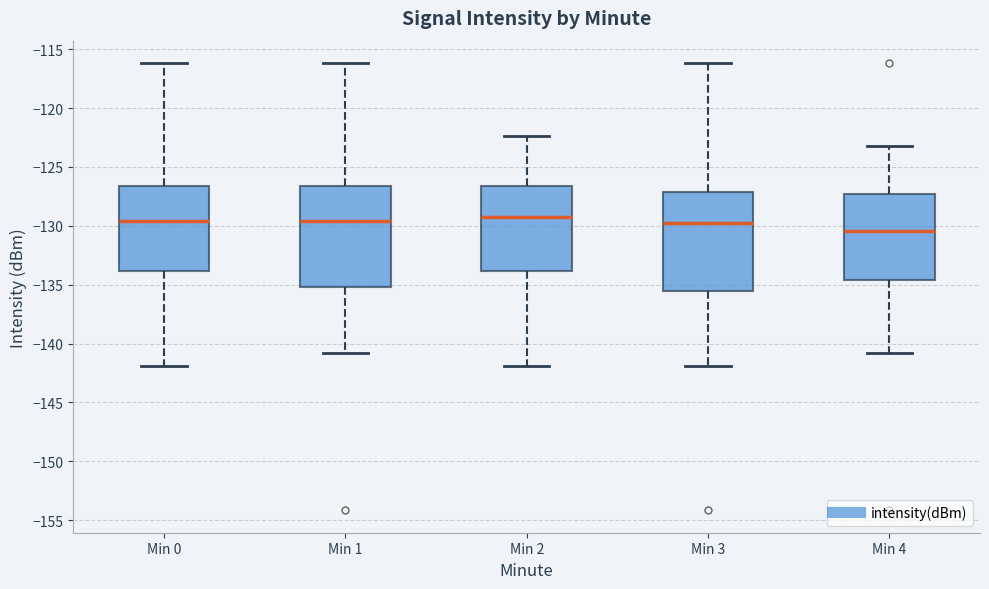

Reading left to right, read every box against the y-axis: the position of its median line, the range the box covers, and the ends of its whiskers. The values are not printed on the chart, so give them approximately, as read against the axis.

Min 0: median -129.5, box -134.0 to -126.5, whiskers -142.0 to -116.0
Min 1: median -129.5, box -135.0 to -126.5, whiskers -141.0 to -116.0
Min 2: median -129.5, box -134.0 to -126.5, whiskers -142.0 to -122.5
Min 3: median -130.0, box -135.5 to -127.0, whiskers -142.0 to -116.0
Min 4: median -130.5, box -134.5 to -127.5, whiskers -141.0 to -123.5